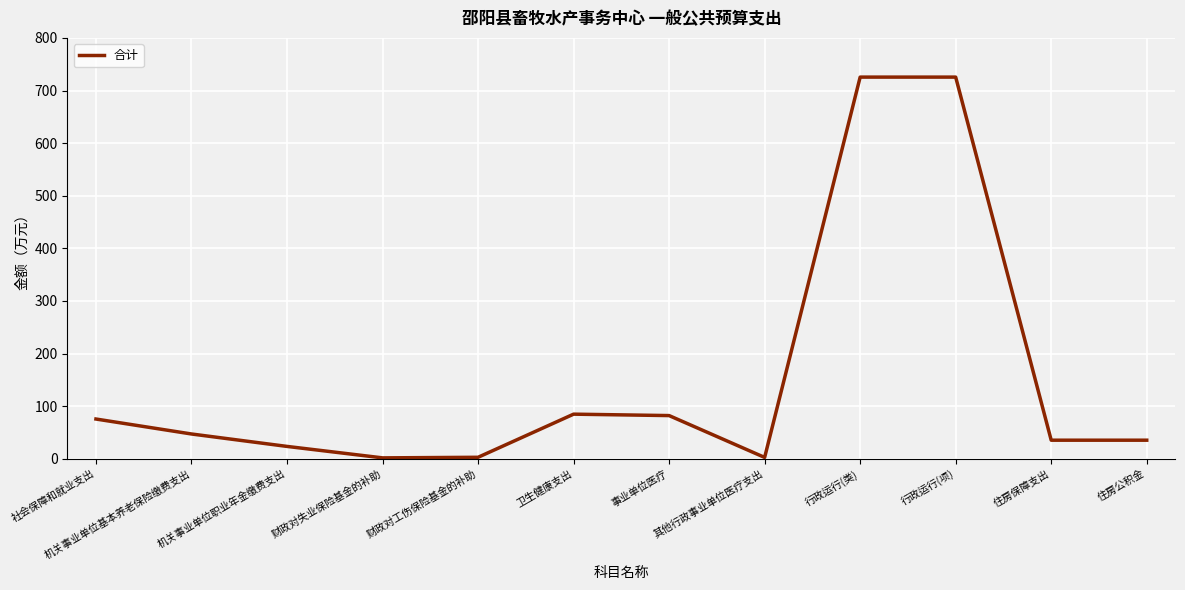

Which has a higher value, 行政运行(项) or 财政对失业保险基金的补助?

行政运行(项)